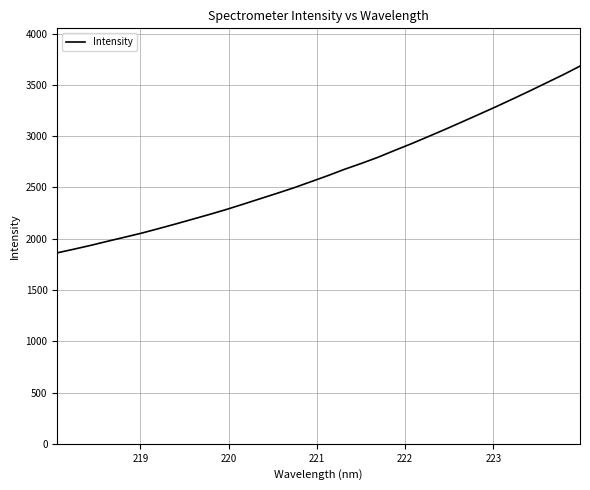

What is the average value?

2650.1